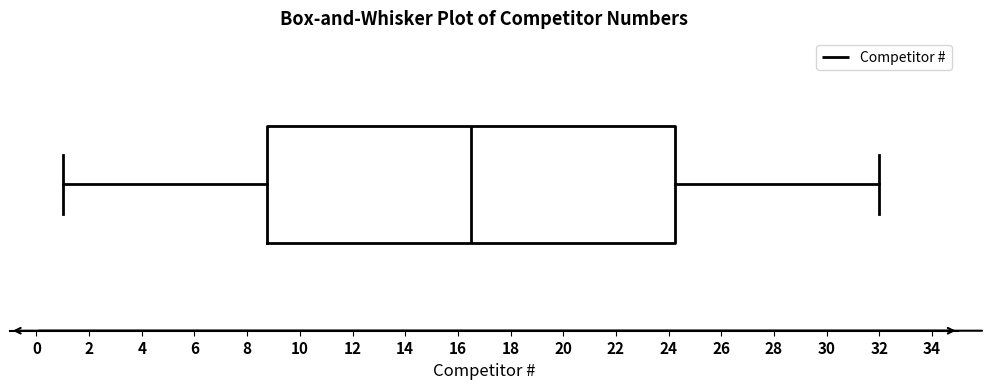

Read this box plot against the x-axis: the position of the median line, the range covered by the box, and the ends of both whiskers. The values are not printed on the chart, so give them approximately, as read against the axis.

median 16.6, box 8.8 to 24.2, whiskers 1.0 to 32.0